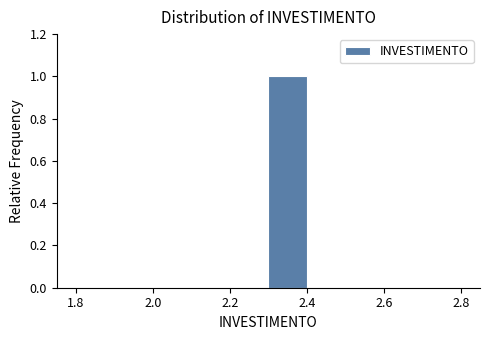

How tall is the bar that spans 2.3 to 2.4 on the x-axis? The values are not printed on the chart, so give them approximately, as read against the axis.

1